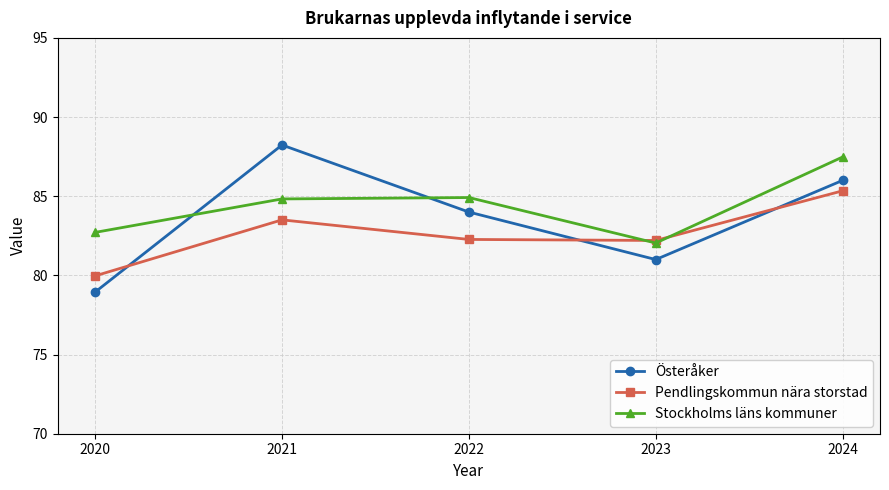

What are all the series names shown in the legend?

Österåker, Pendlingskommun nära storstad, Stockholms läns kommuner